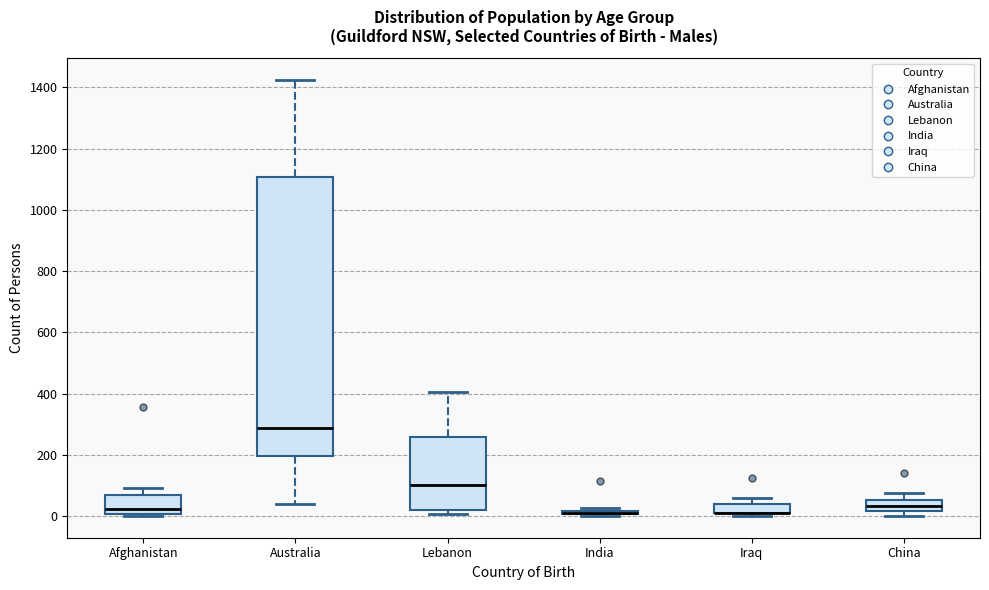

Where is the upper edge of the box for Iraq on the y-axis? The values are not printed on the chart, so give them approximately, as read against the axis.

40